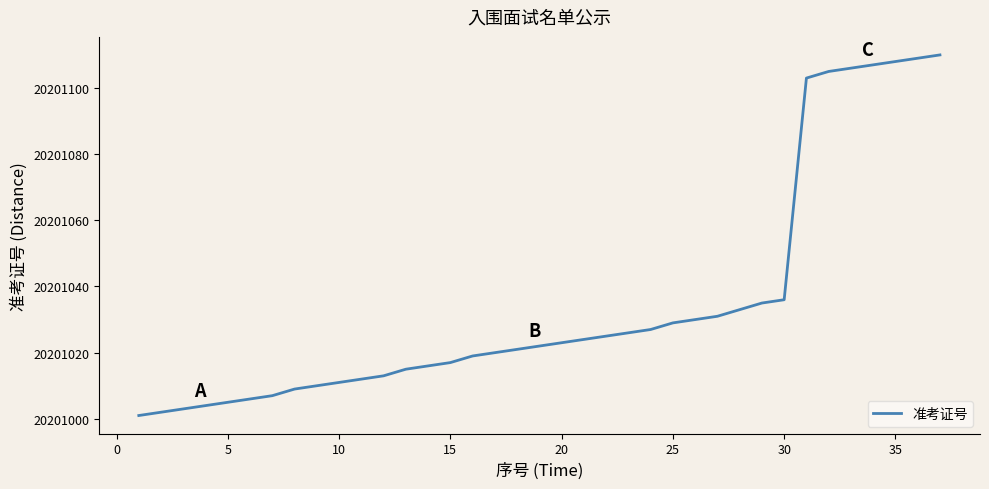

What is the difference between the maximum and minimum values?

109